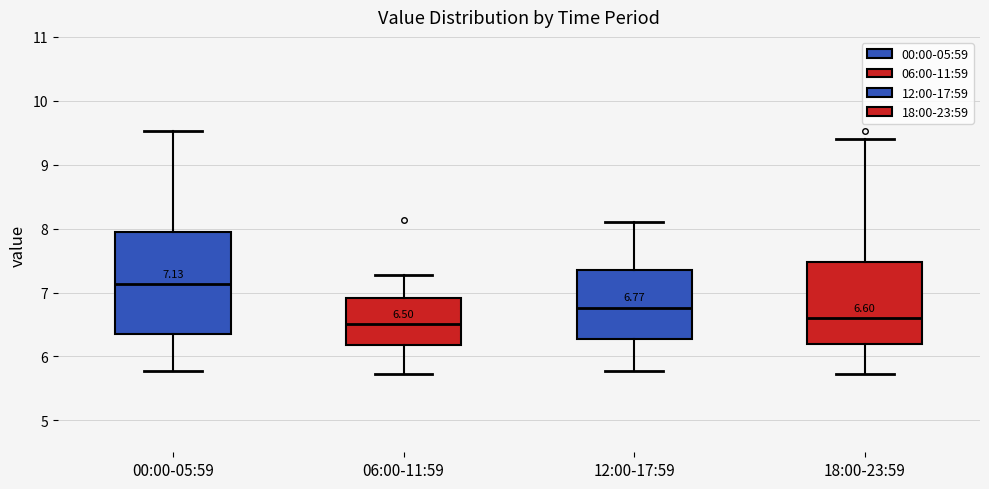

Which box is the tallest, from its lower edge to its upper edge?

00:00-05:59